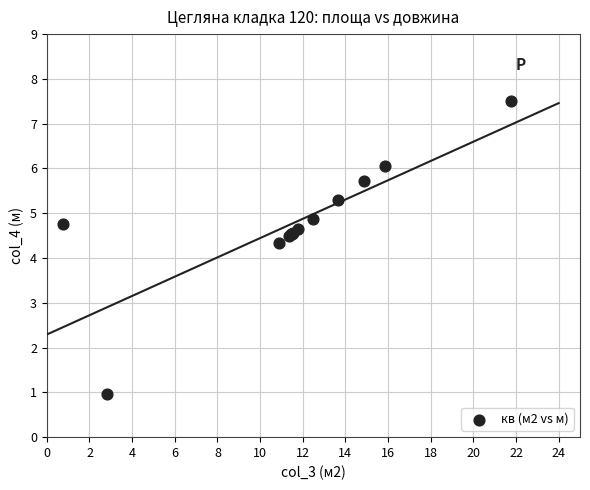

What Y value in the scatter plot is closest to 4?

4.3